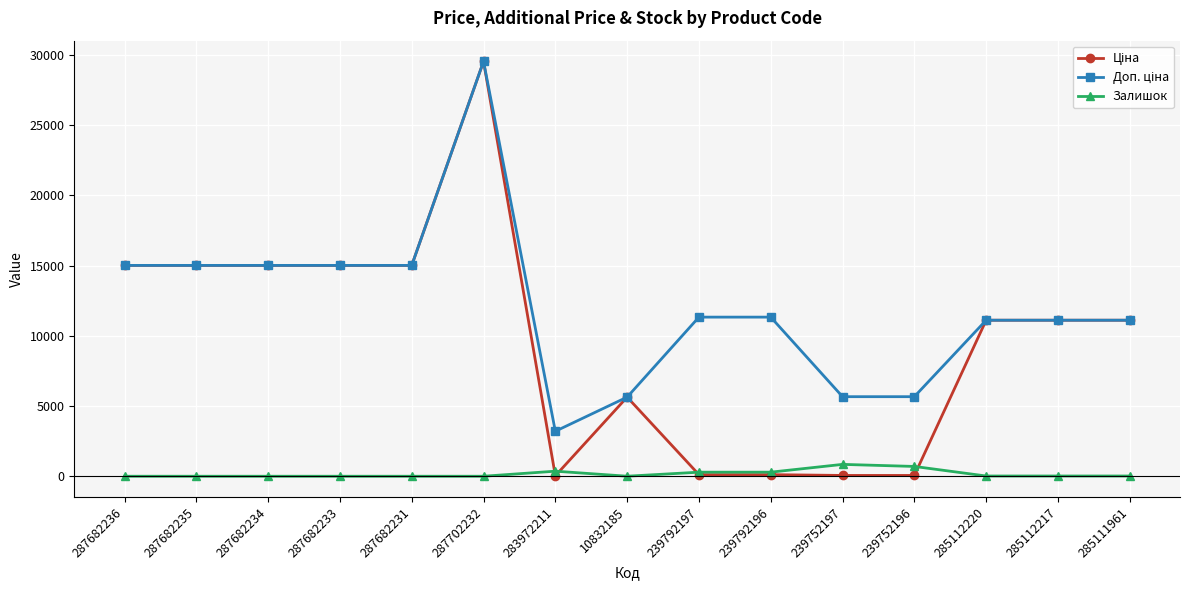

How many data points does each series have?

15